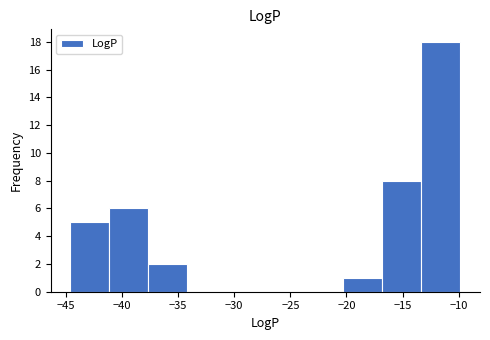

Which range on the x-axis has the tallest bar?

-13.5 to -10.0